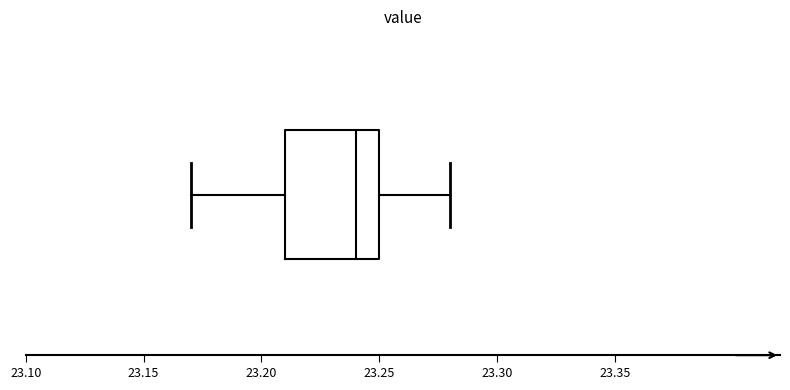

Where does the right whisker of the box end on the x-axis? The values are not printed on the chart, so give them approximately, as read against the axis.

23.28